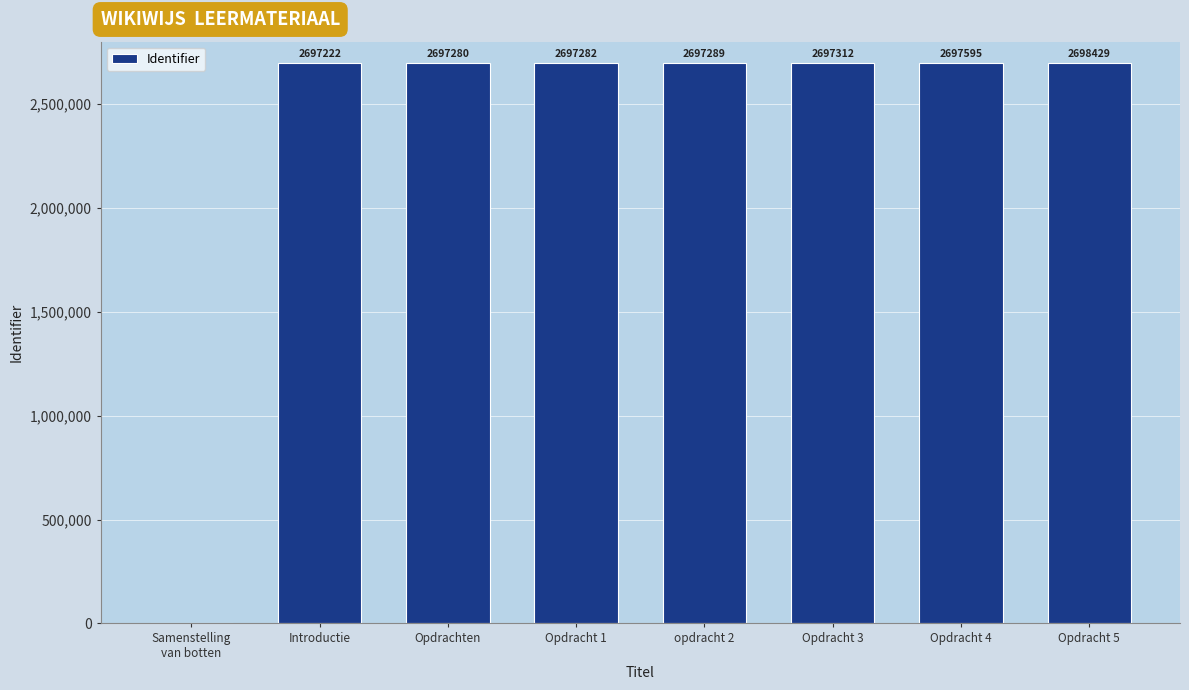

What is the sum of the values at Opdracht 5 and Opdracht 3?

5395741